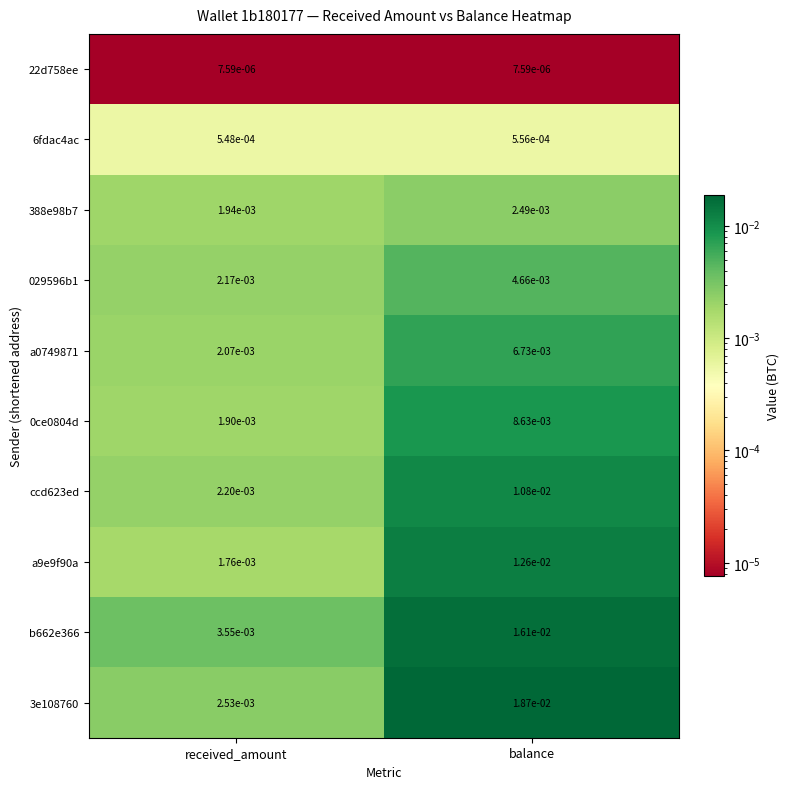

Which series has the largest total across all categories?

3e108760